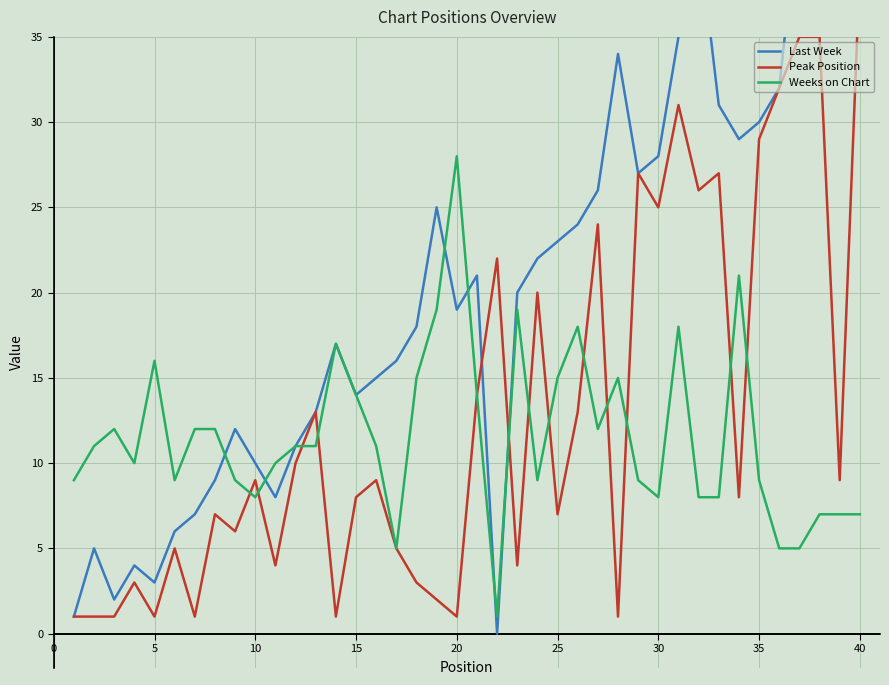

The Weeks on Chart series shows 14 at 15. True or false?

True